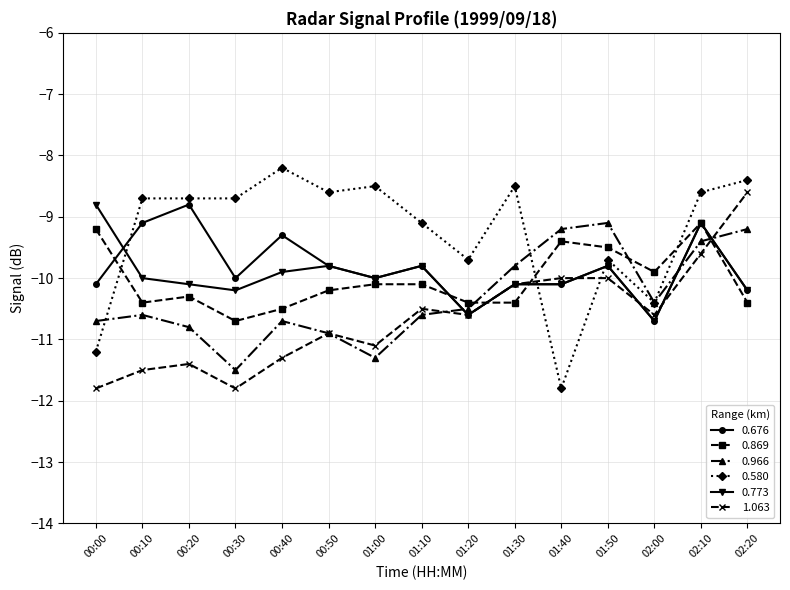

Between which two adjacent categories do 0.869 and 0.580 first intersect?

00:00 and 00:10